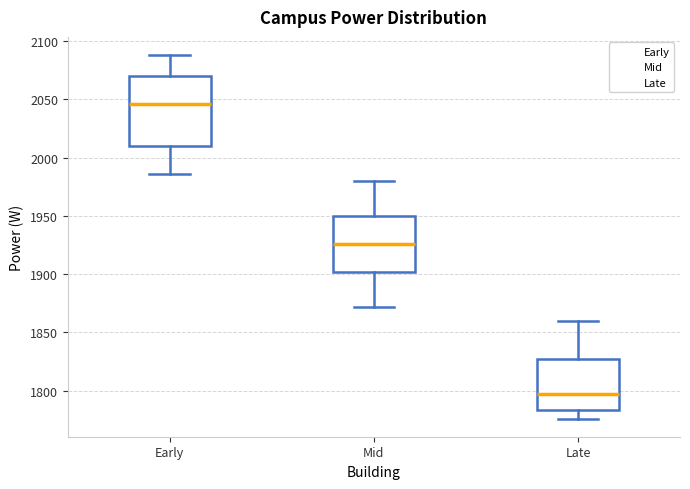

Where does the median line of the box for Early sit on the y-axis? The values are not printed on the chart, so give them approximately, as read against the axis.

2045